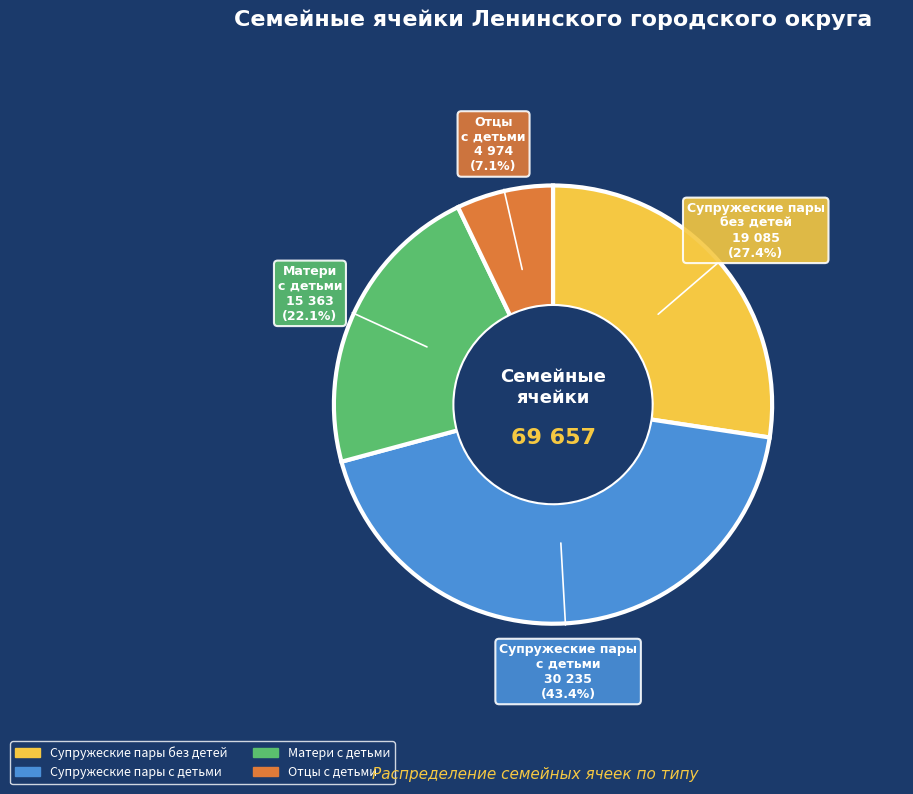

Which category has the smallest portion of the pie?

Отцы с детьми